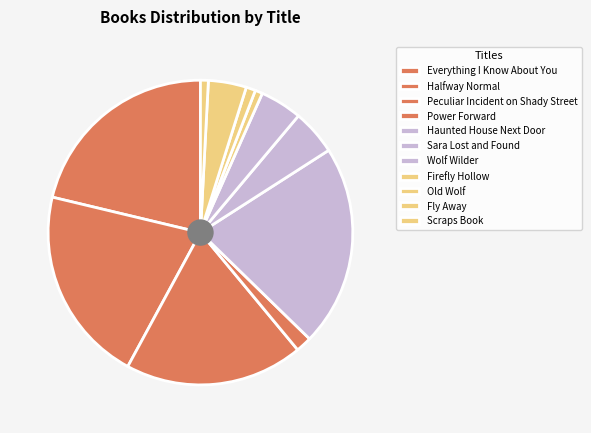

How many segments does this pie chart have?

11